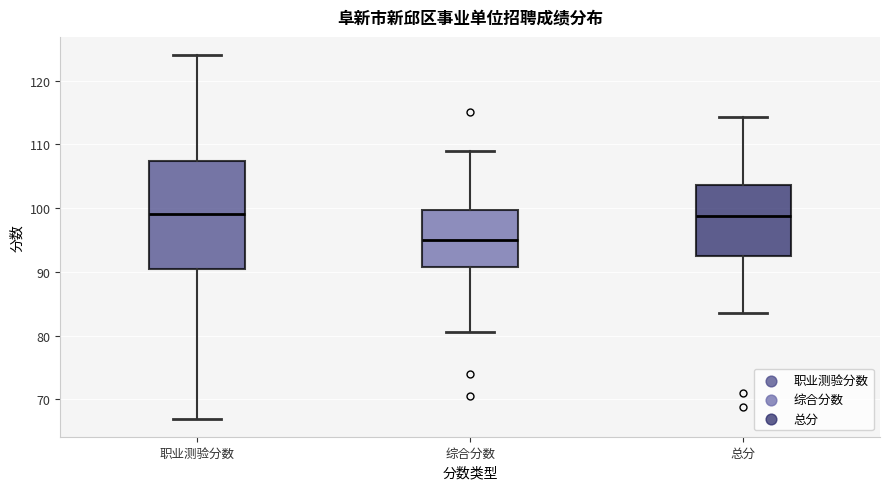

Reading left to right, read every box against the y-axis: the position of its median line, the range the box covers, and the ends of its whiskers. The values are not printed on the chart, so give them approximately, as read against the axis.

职业测验分数: median 99, box 91 to 107, whiskers 67 to 124
综合分数: median 95, box 91 to 100, whiskers 81 to 109
总分: median 99, box 93 to 104, whiskers 84 to 114